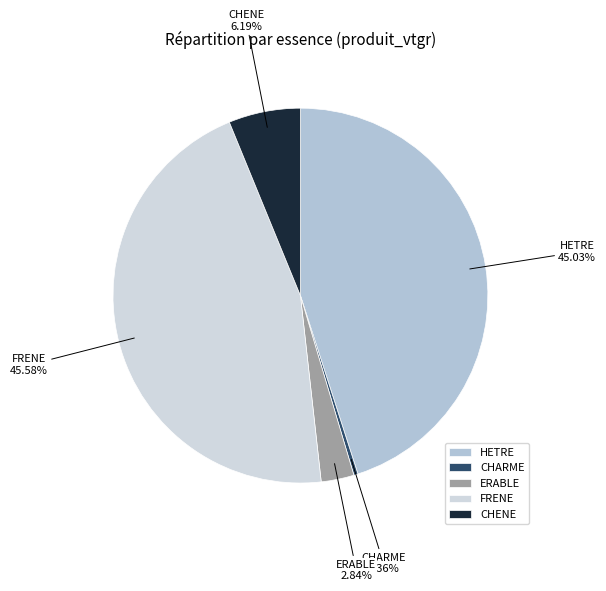

Rank the categories by value from highest to lowest.

FRENE, HETRE, CHENE, ERABLE, CHARME